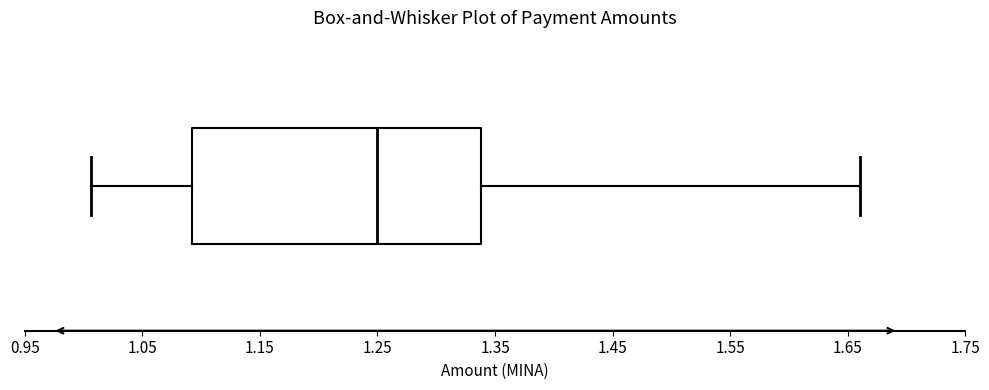

Where is the right edge of the box on the x-axis? The values are not printed on the chart, so give them approximately, as read against the axis.

1.34